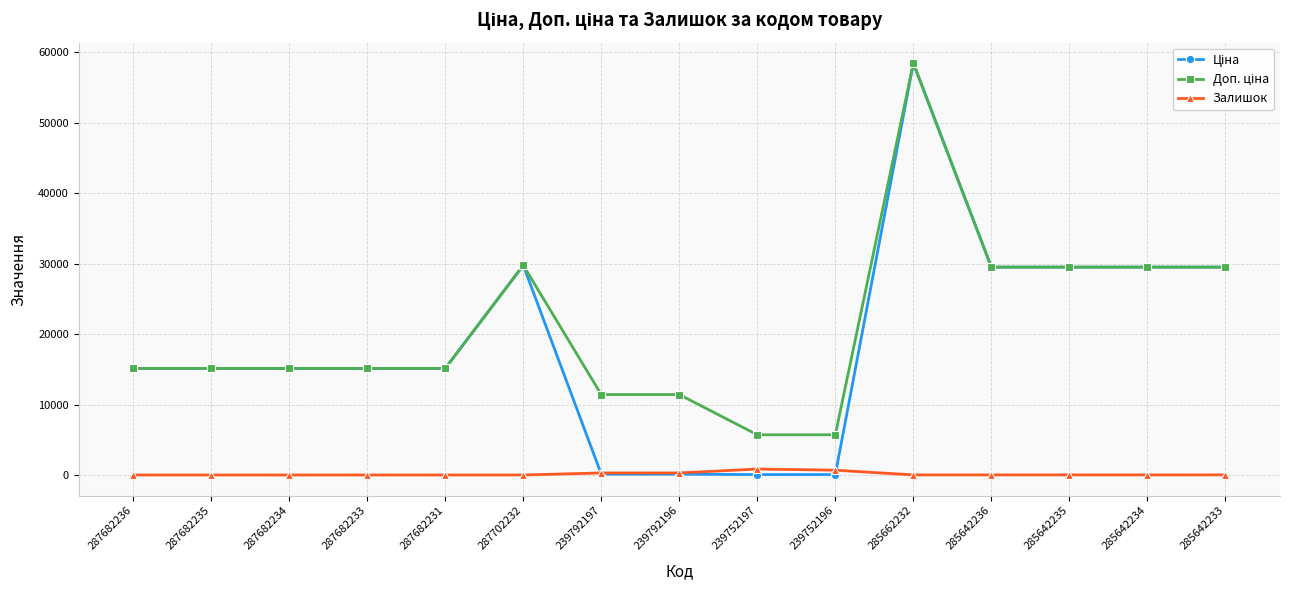

At which category does the chart reach its peak across all series?

285662232